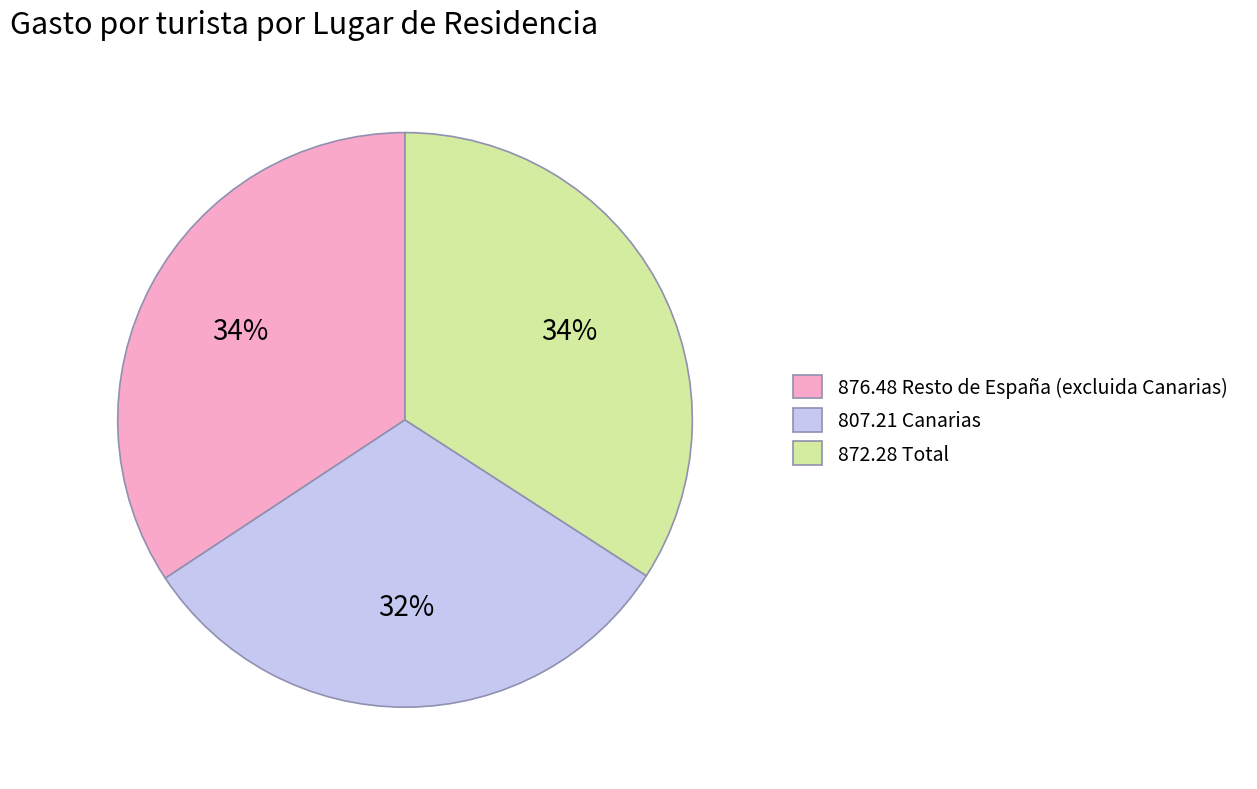

Between 807.21 Canarias and 876.48 Resto de España (excluida Canarias), which is larger?

876.48 Resto de España (excluida Canarias)